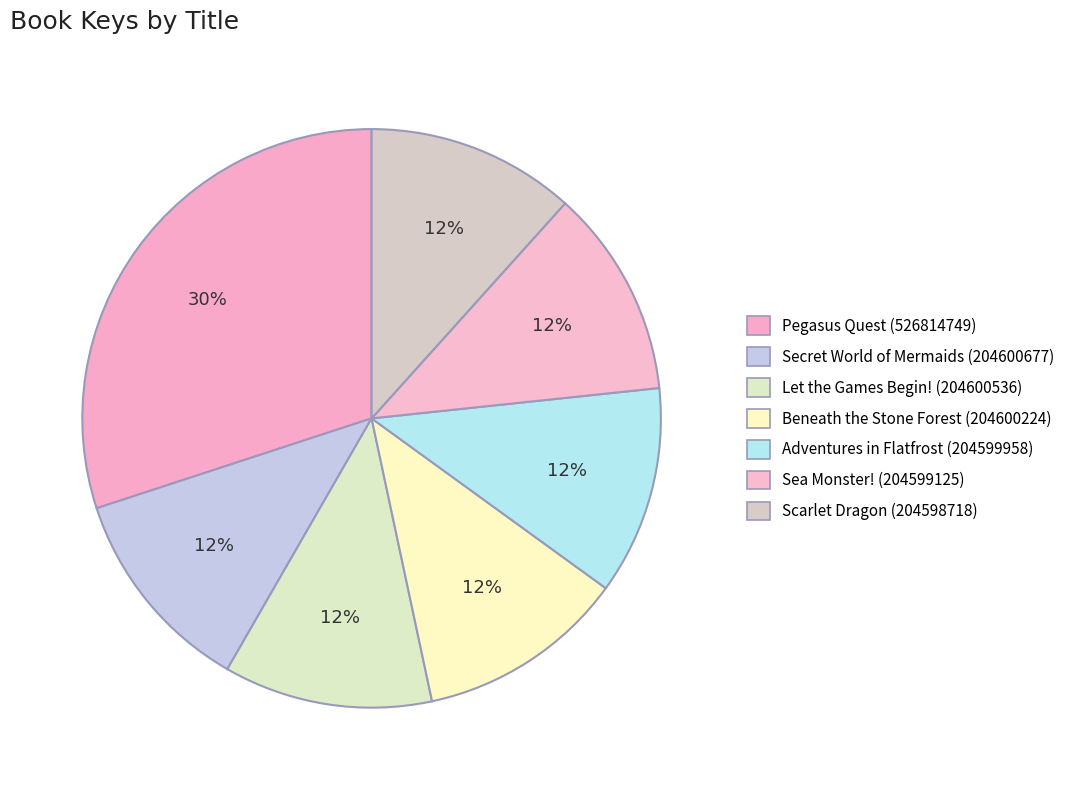

What is the largest slice in the pie chart?

Pegasus Quest